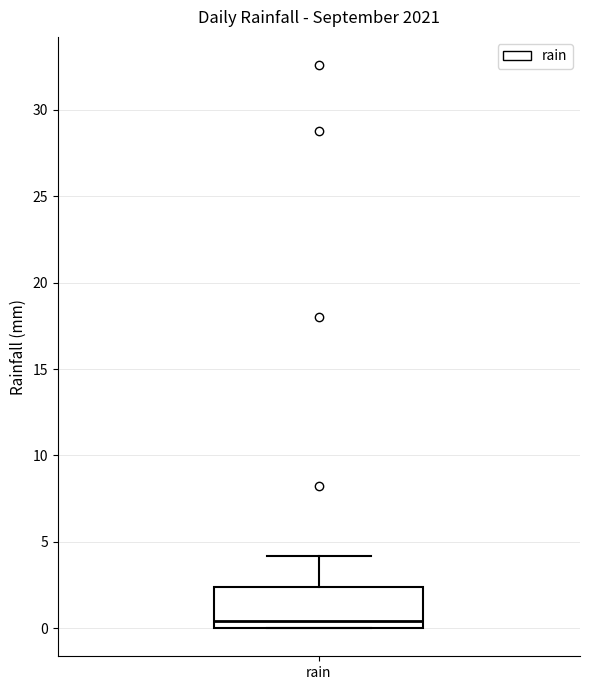

Read this box plot against the y-axis: the position of the median line, the range covered by the box, and the ends of both whiskers. The values are not printed on the chart, so give them approximately, as read against the axis.

median 0.5, box 0.0 to 2.5, whiskers 0.0 to 4.0